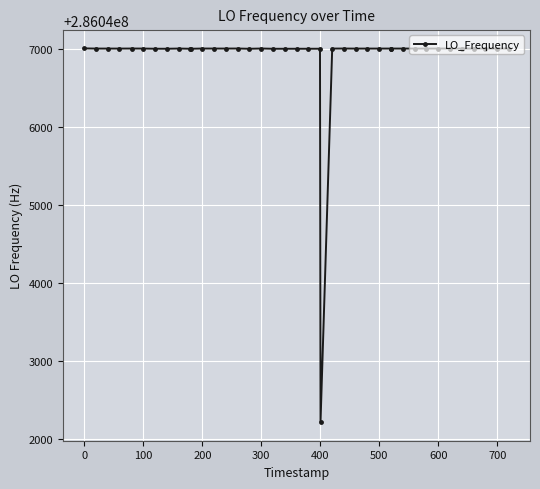

What is the value of the 31st point from the left?

286047000.6